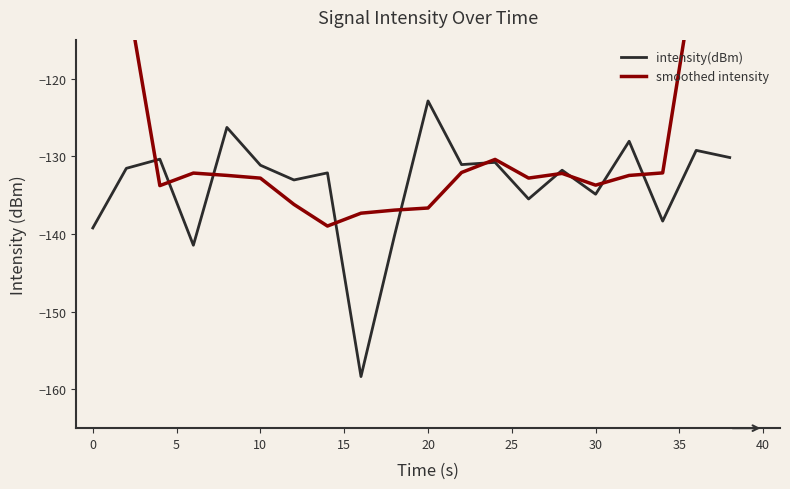

What is the highest value of the intensity(dBm) series?

-122.9